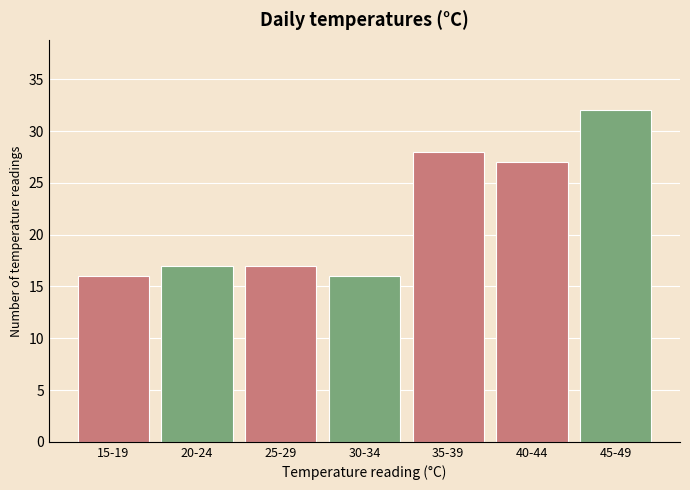

Reading left to right, list all the values displayed in this chart.

15-19=16	20-24=17	25-29=17	30-34=16	35-39=28	40-44=27	45-49=32